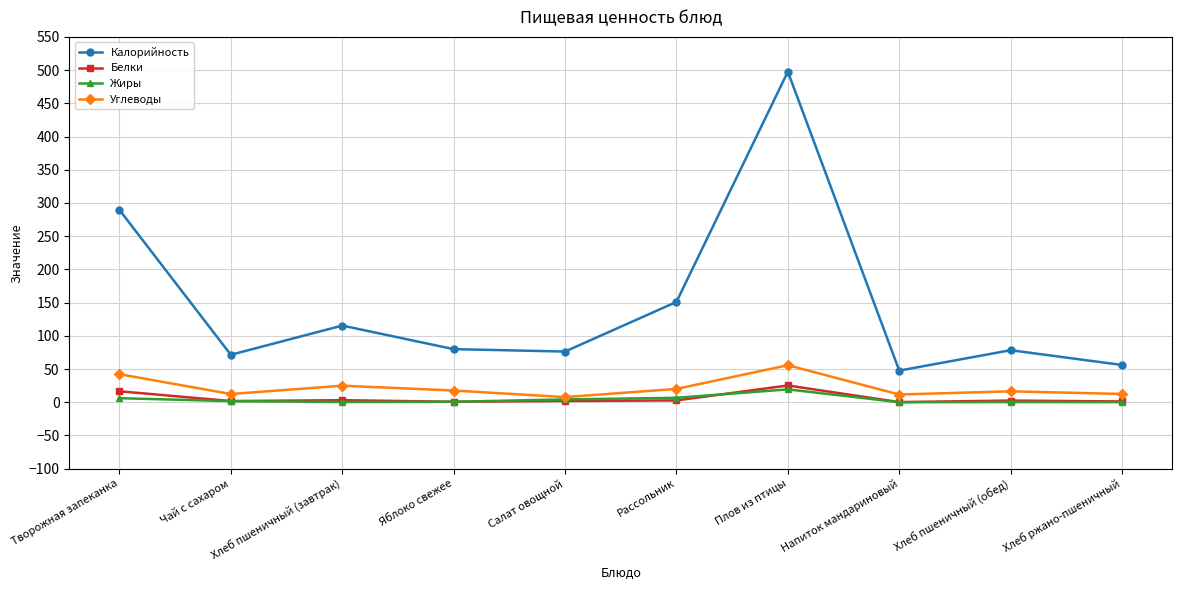

What is the value of the Калорийность point at the 10th from the left?

56.1